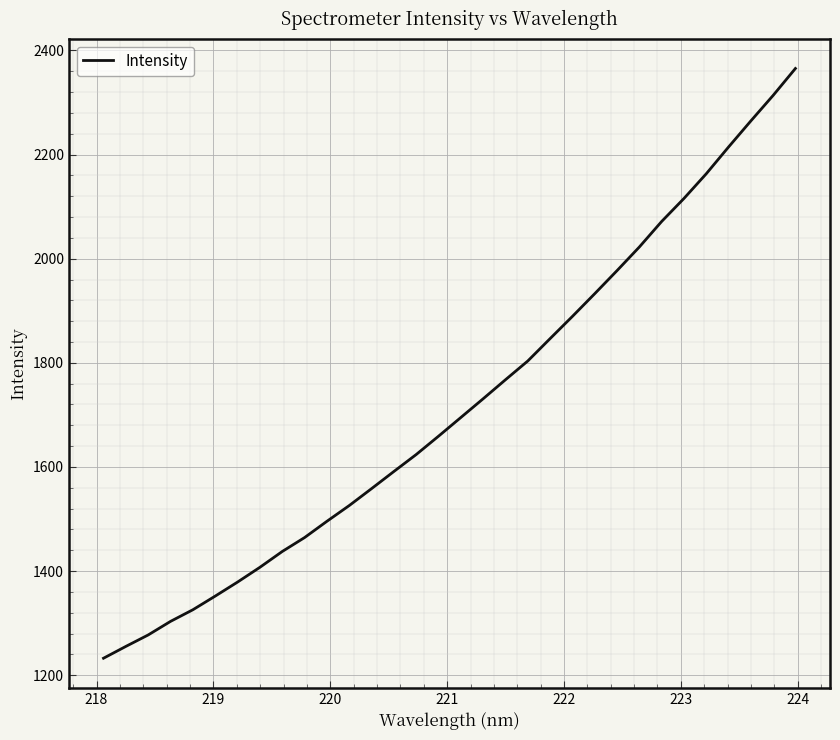

What is the difference between the maximum and minimum values?

1132.4